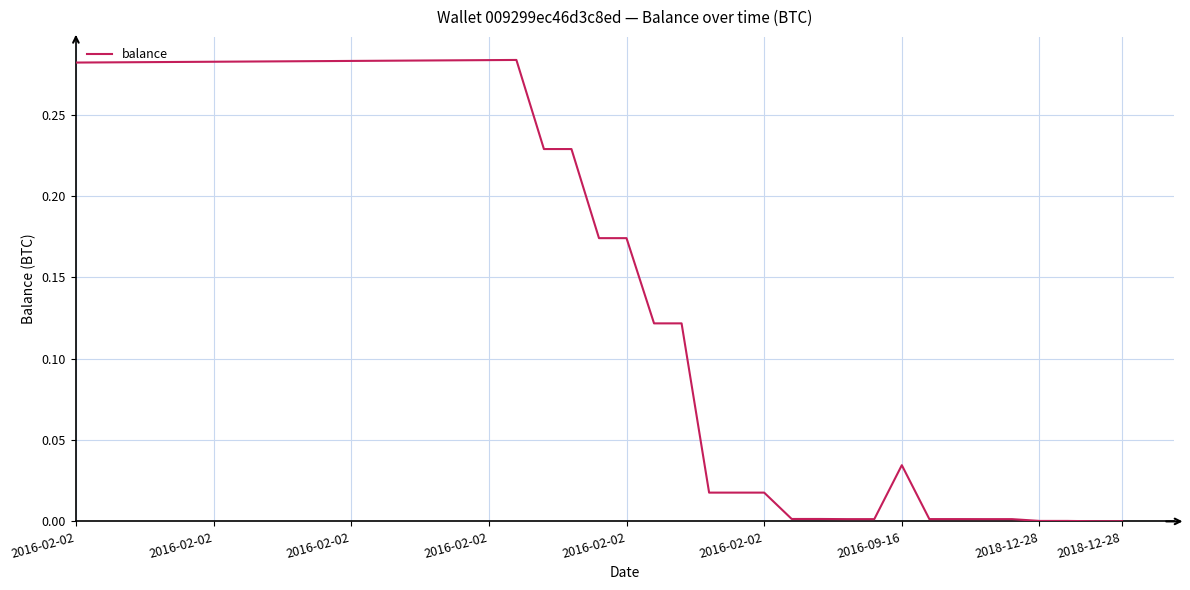

Rank the categories by value from highest to lowest.

16, 15, 14, 13, 12, 11, 10, 9, 2018-12-28, 2018-12-28, 2016-09-16, 2016-02-02, 2016-02-02, 2016-02-02, 2016-02-02, 2016-02-02, 2016-02-02, 17, 18, 19, 20, 21, 22, 30, 23, 24, 25, 26, 27, 31, 32, 28, 29, 33, 34, 35, 36, 37, 38